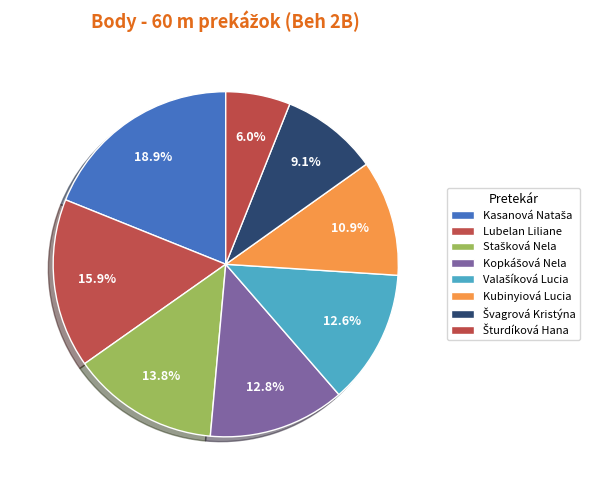

Which slice is the smallest?

Šturdíková Hana